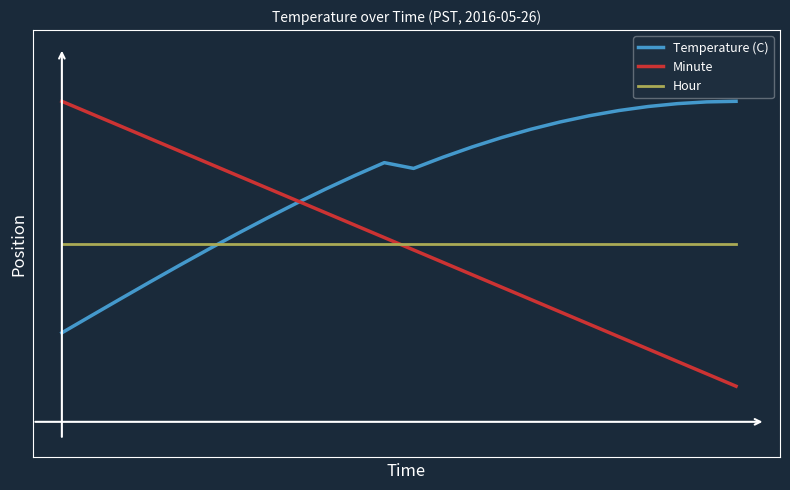

Is this an area chart (filled region under the line)?

No